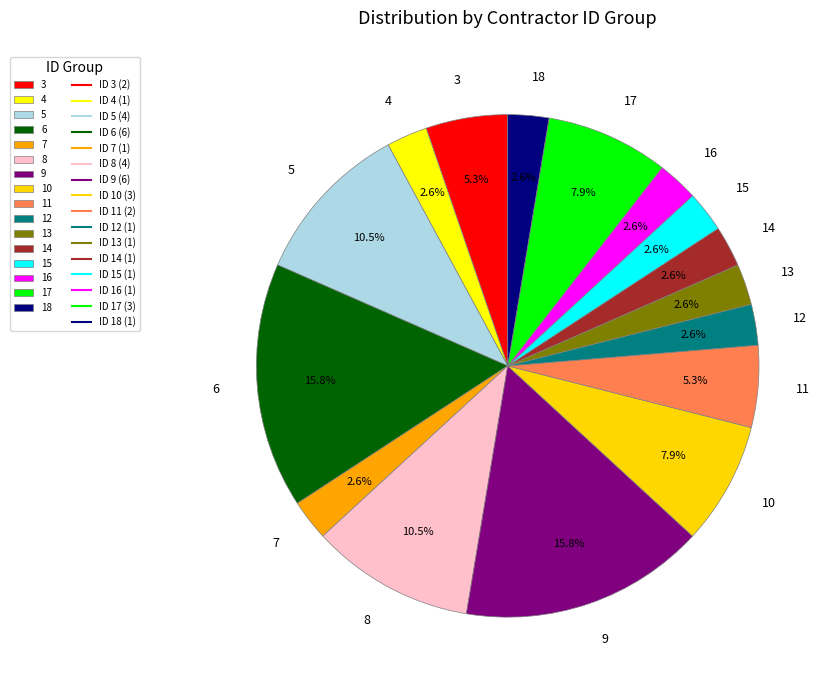

What is the total percentage of 3 and 14?

7.9%